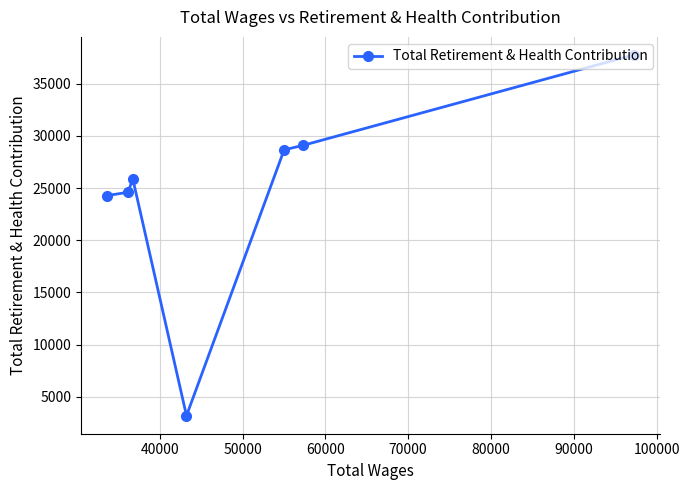

Reading left to right, extract all data points from this chart.

24279	24592	25860	3201	28655	29085	37743